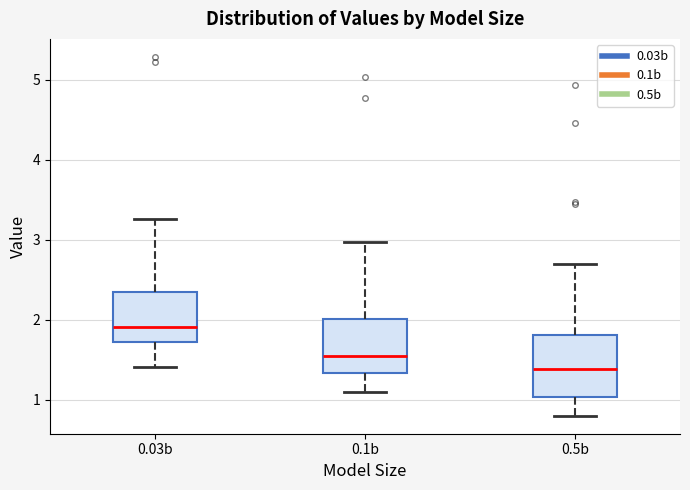

Where is the lower edge of the box for 0.03b on the y-axis? The values are not printed on the chart, so give them approximately, as read against the axis.

1.7